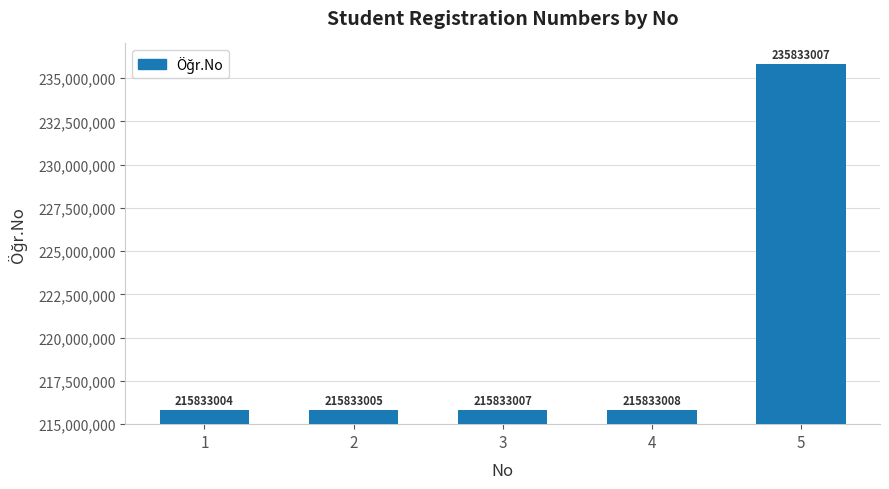

How many categories are shown in the chart?

5